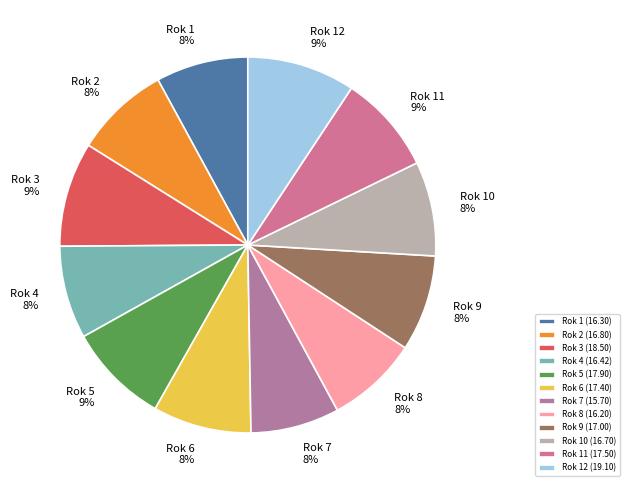

To the nearest percent, what percentage of the pie is Rok 2?

8%